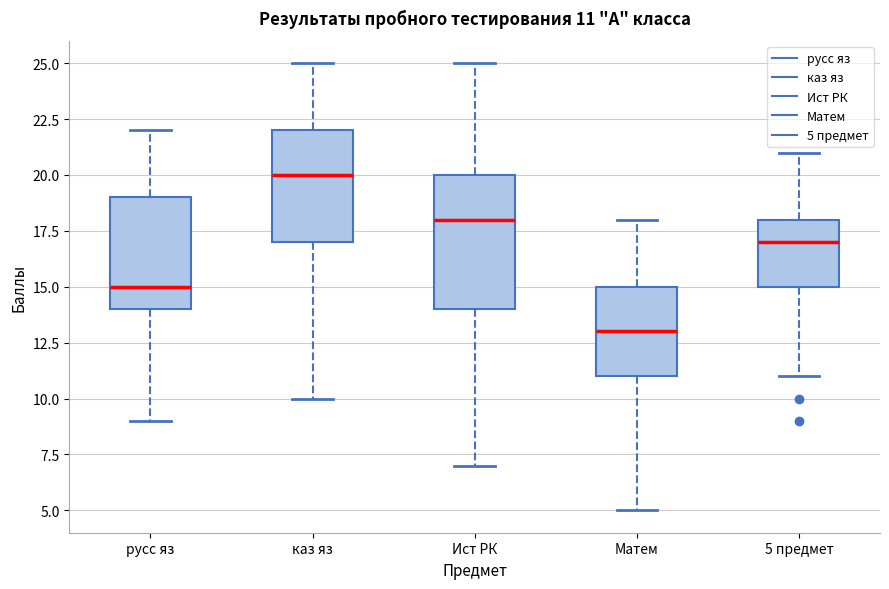

Comparing the boxes themselves (not the whiskers), which one is the tallest?

Ист РК